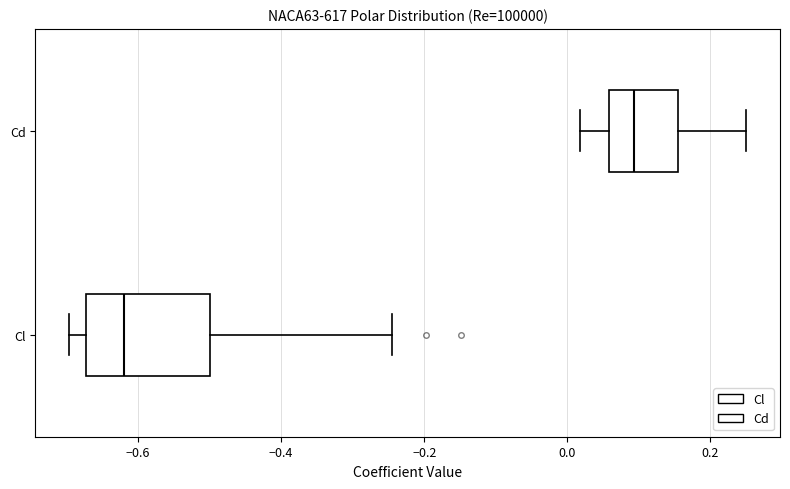

Comparing the boxes themselves (not the whiskers), which one is the widest?

Cl